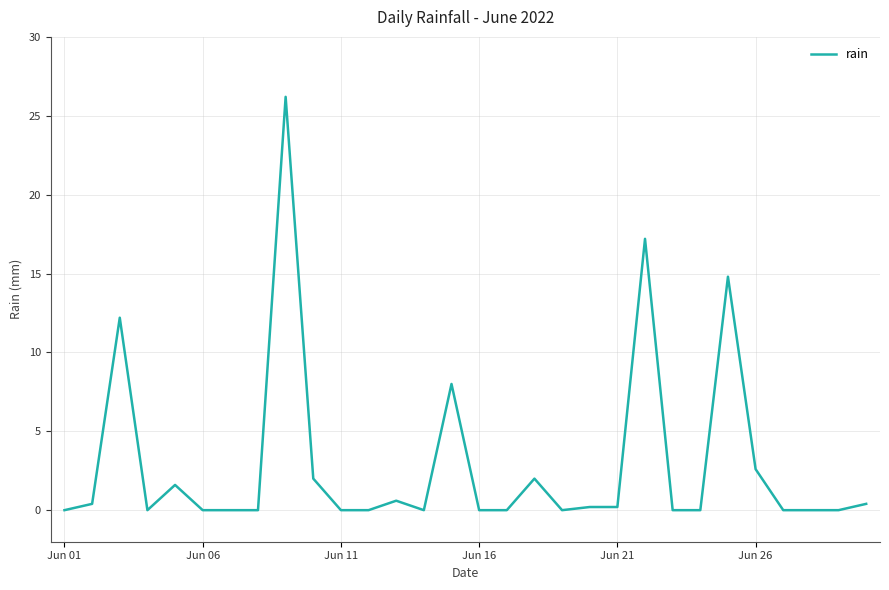

What is the greatest value displayed?

26.2